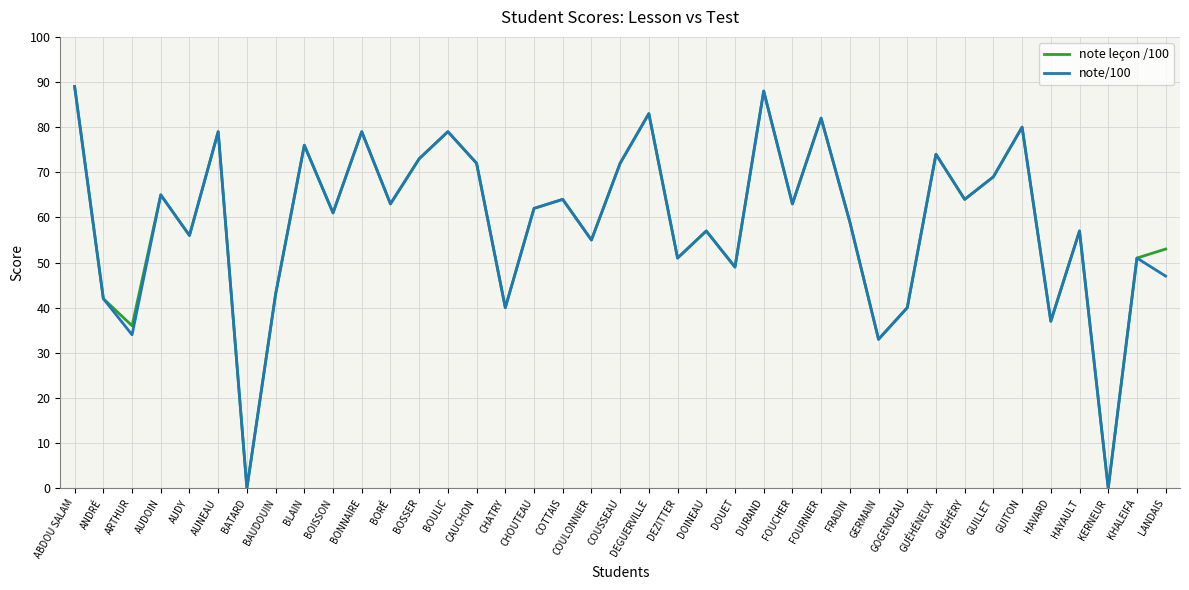

In note leçon /100, how many points are higher than both neighbors (excluding endpoints)?

13